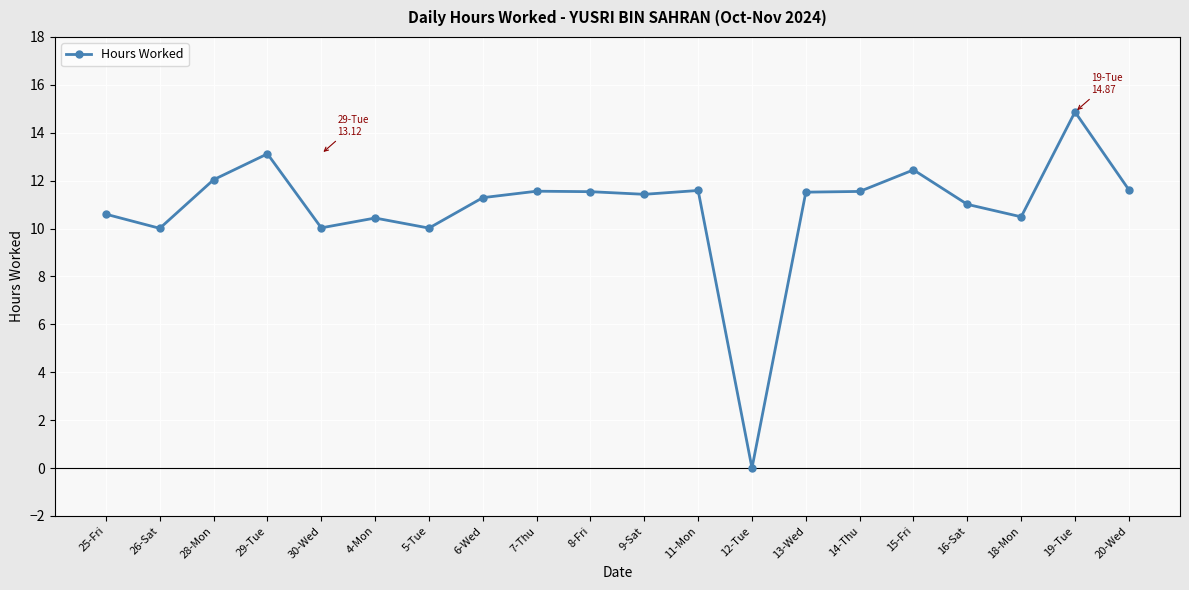

At which category does the data reach its first local peak?

29-Tue